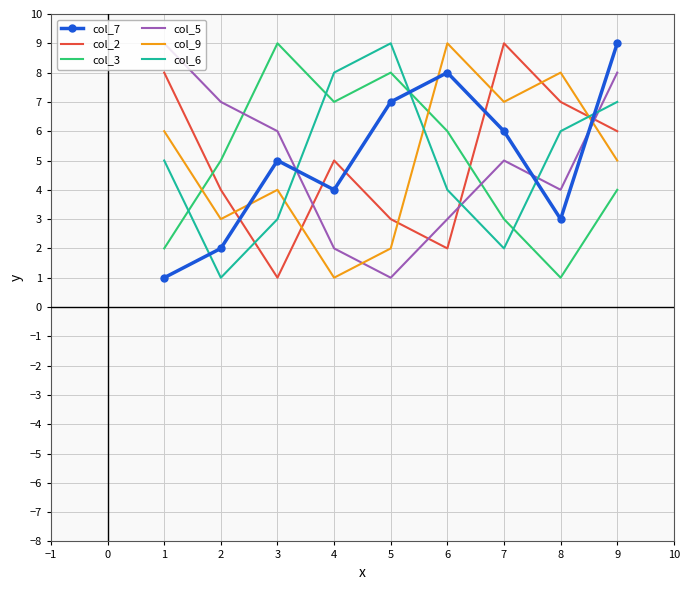

At how many categories does at least one series exceed 3?

9